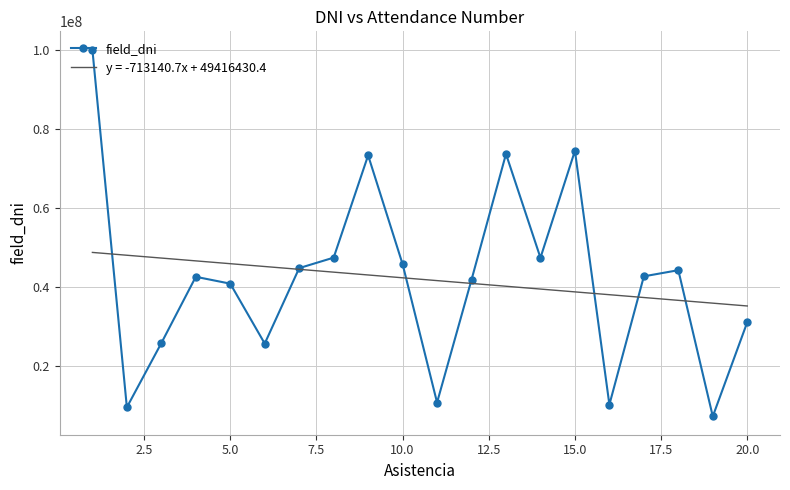

How many points are lower than both their immediate neighbors (excluding endpoints)?

6